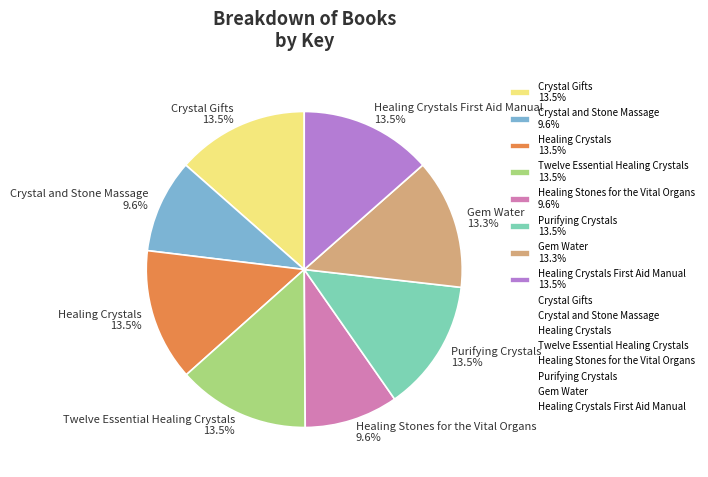

What is the ratio of the value at Crystal and Stone Massage 9.6% to the value at Purifying Crystals 13.5%?

0.7